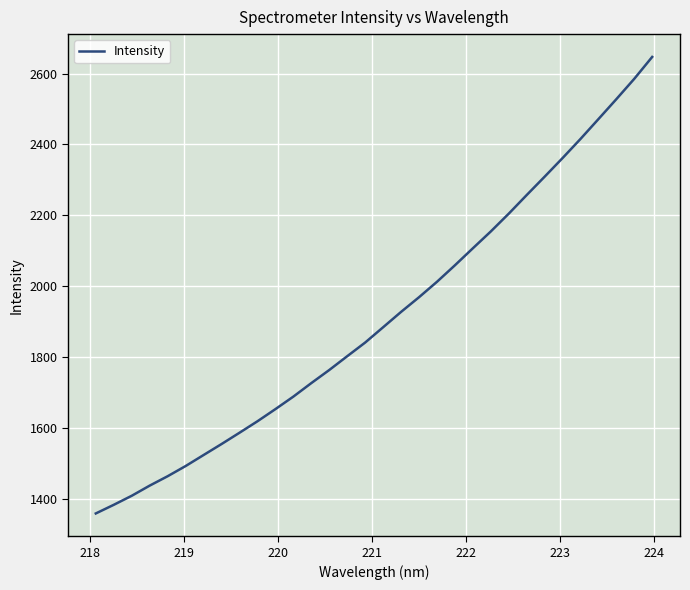

What is the difference between the maximum and minimum values?

1287.7